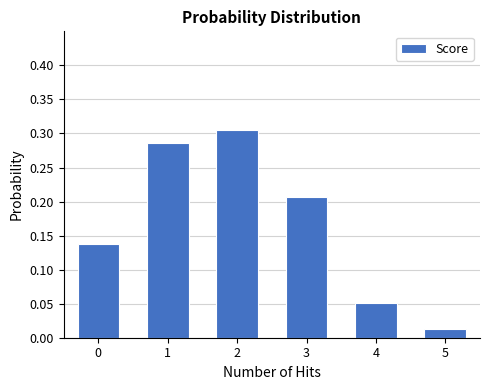

What is the change in value from 2 to 5?

-0.3